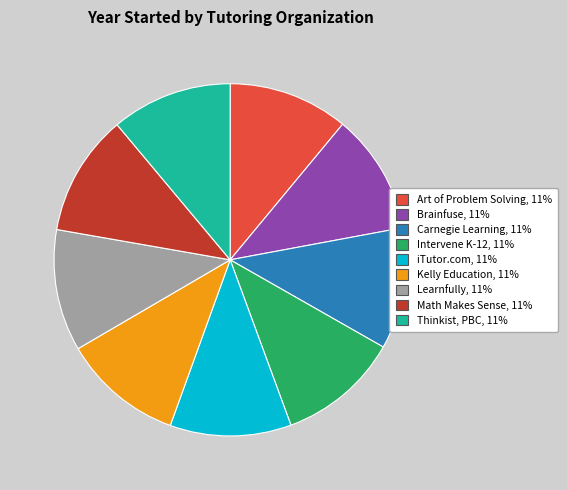

The Kelly Education slice represents 1% of the pie. True or false?

False